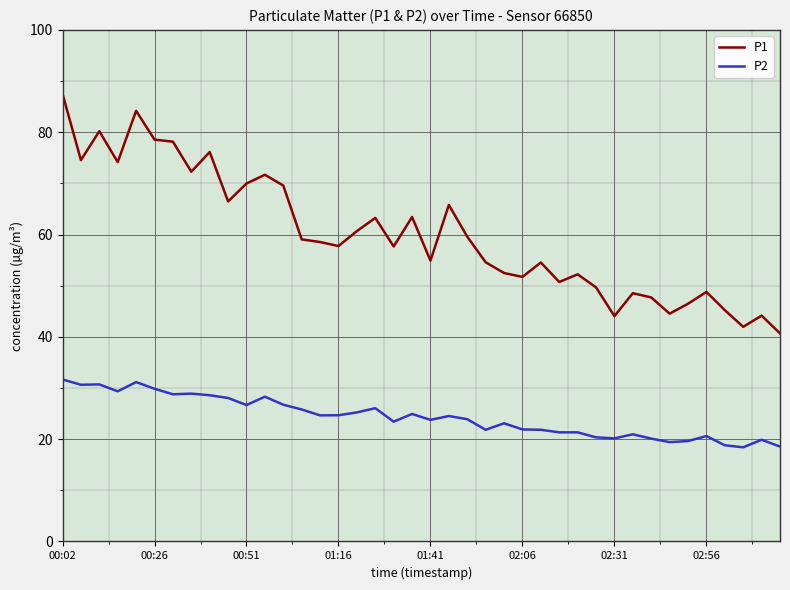

Rank the series by their maximum value, from highest to lowest.

P1, P2